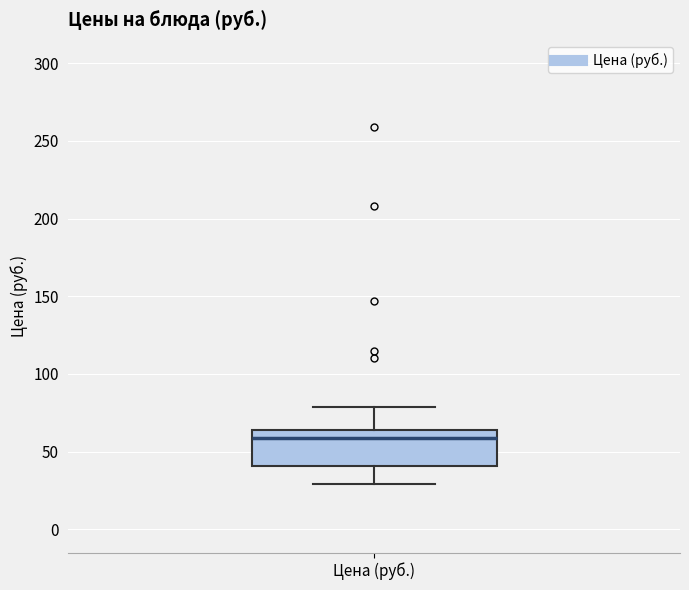

Where does the upper whisker of the box for Цена (руб.) end on the y-axis? The values are not printed on the chart, so give them approximately, as read against the axis.

80